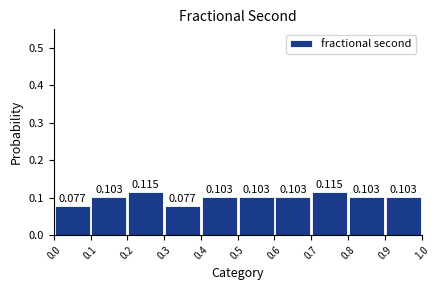

Reading left to right, transcribe this chart: for each bar, give the range it covers on the x-axis and its height.

0.0 to 0.1: 0.077
0.1 to 0.2: 0.103
0.2 to 0.3: 0.115
0.3 to 0.4: 0.077
0.4 to 0.5: 0.103
0.5 to 0.6: 0.103
0.6 to 0.7: 0.103
0.7 to 0.8: 0.115
0.8 to 0.9: 0.103
0.9 to 1.0: 0.103